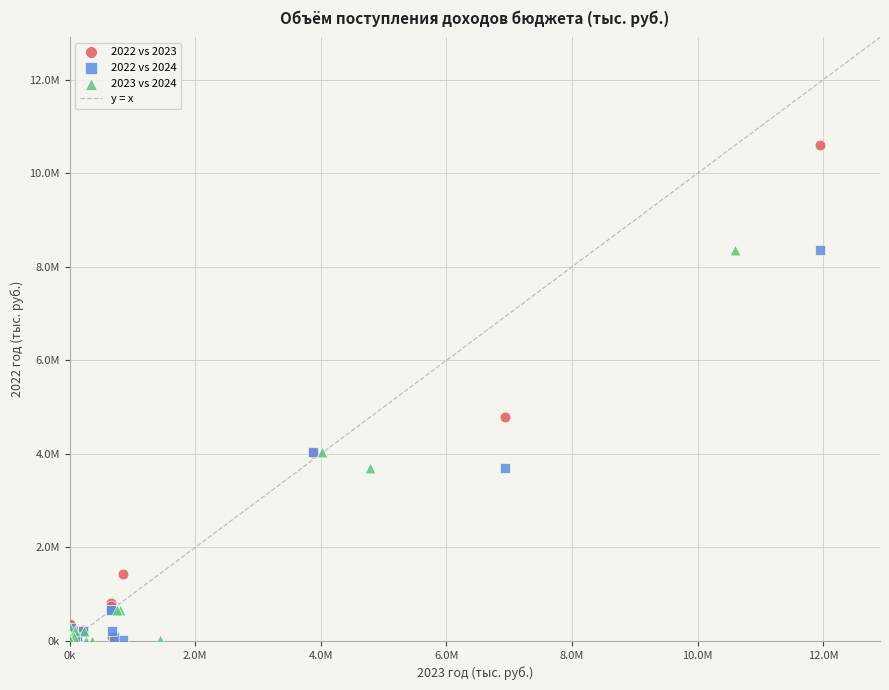

Which series reaches the maximum Y coordinate?

2022 vs 2023